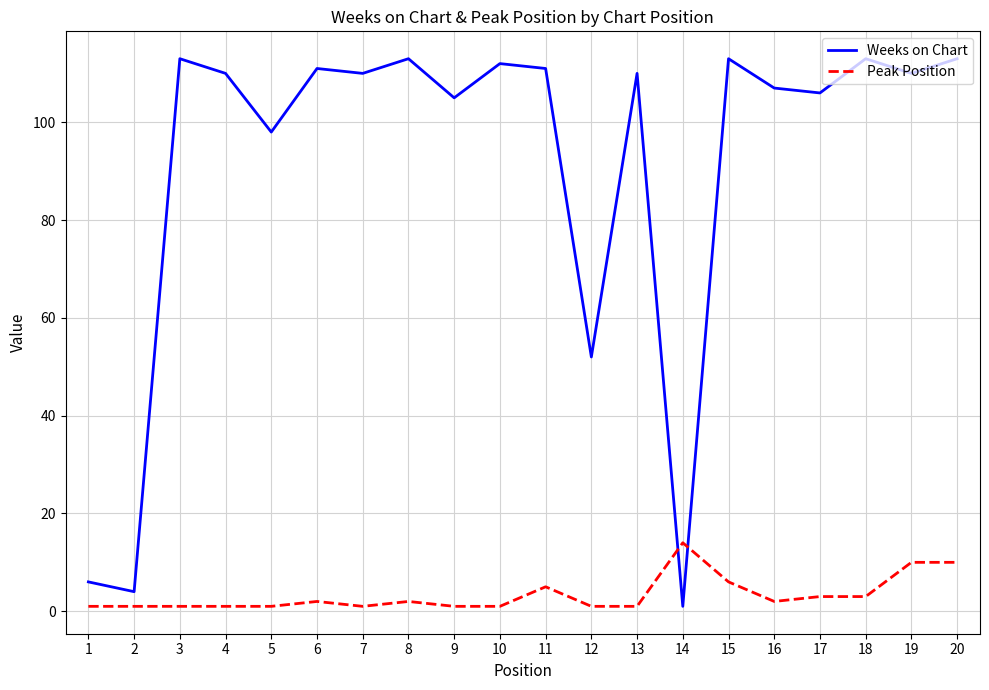

Reading left to right, transcribe all the data shown in this chart.

Weeks on Chart: 6	4	113	110	98	111	110	113	105	112	111	52	110	1	113	107	106	113	110	113
Peak Position: 1	1	1	1	1	2	1	2	1	1	5	1	1	14	6	2	3	3	10	10